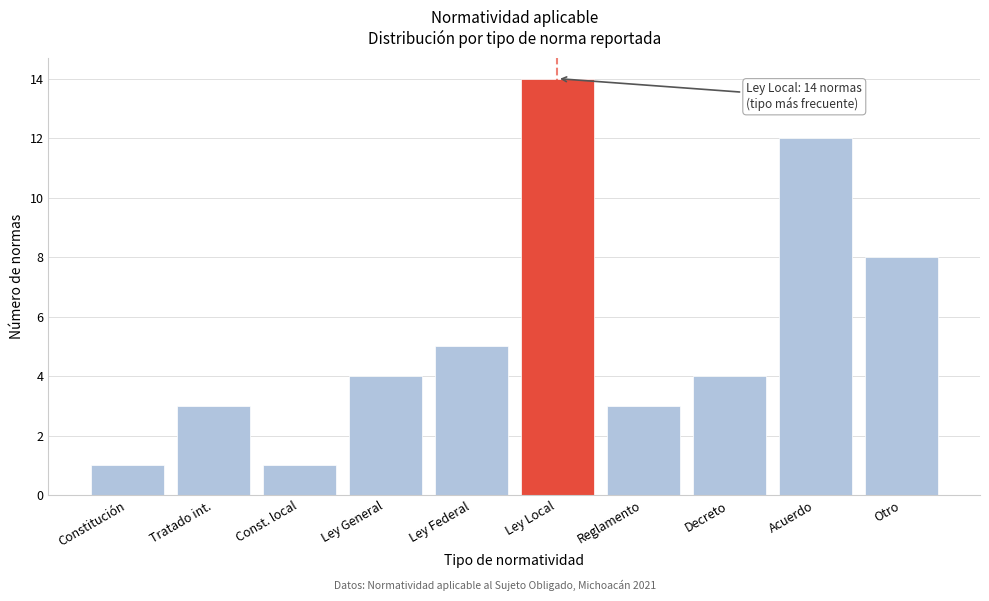

Reading right to left, transcribe all the data shown in this chart.

Otro=8	Acuerdo=12	Decreto=4	Reglamento=3	Ley Local=14	Ley Federal=5	Ley General=4	Const. local=1	Tratado int.=3	Constitución=1